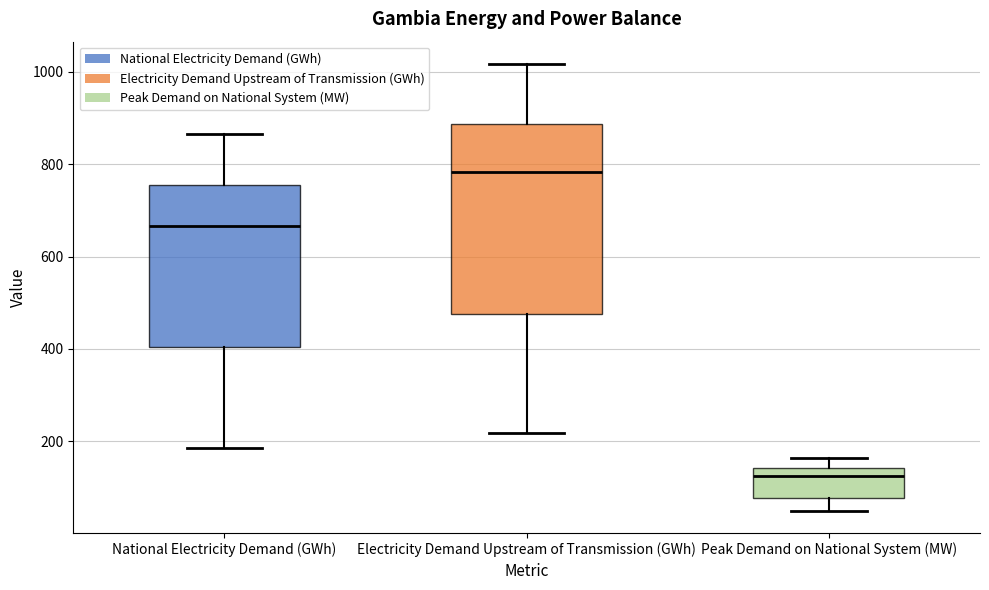

Reading left to right, transcribe this box plot: for each box, give where its median line is, the range the box spans, and where its two whiskers end, as read against the y-axis. The values are not printed on the chart, so give them approximately, as read against the axis.

National Electricity Demand (GWh): median 660, box 400 to 760, whiskers 180 to 860
Electricity Demand Upstream of Transmission (GWh): median 780, box 480 to 880, whiskers 220 to 1020
Peak Demand on National System (MW): median 120, box 80 to 140, whiskers 60 to 160